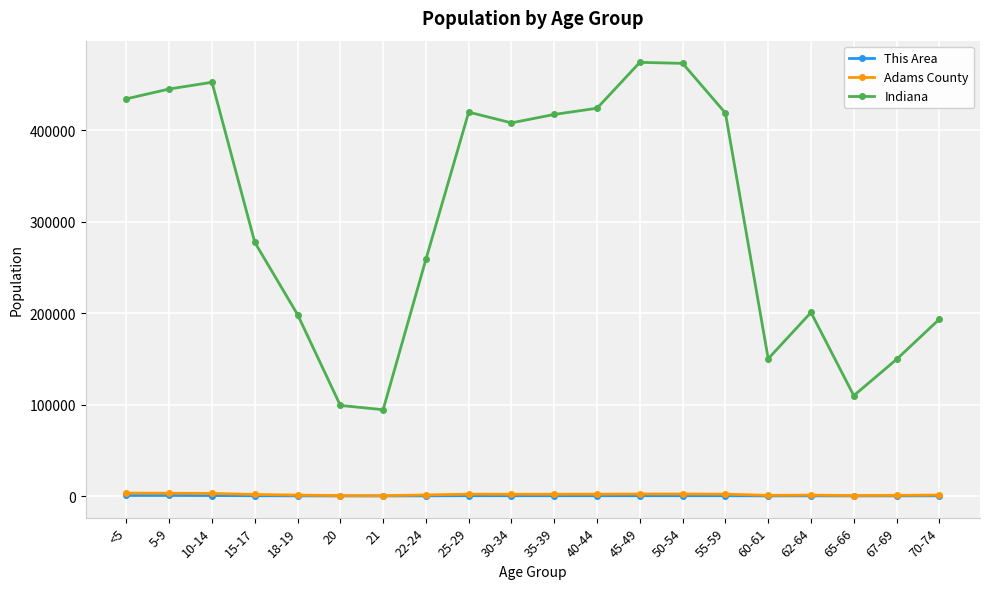

Which series has the largest range (max minus min)?

Indiana